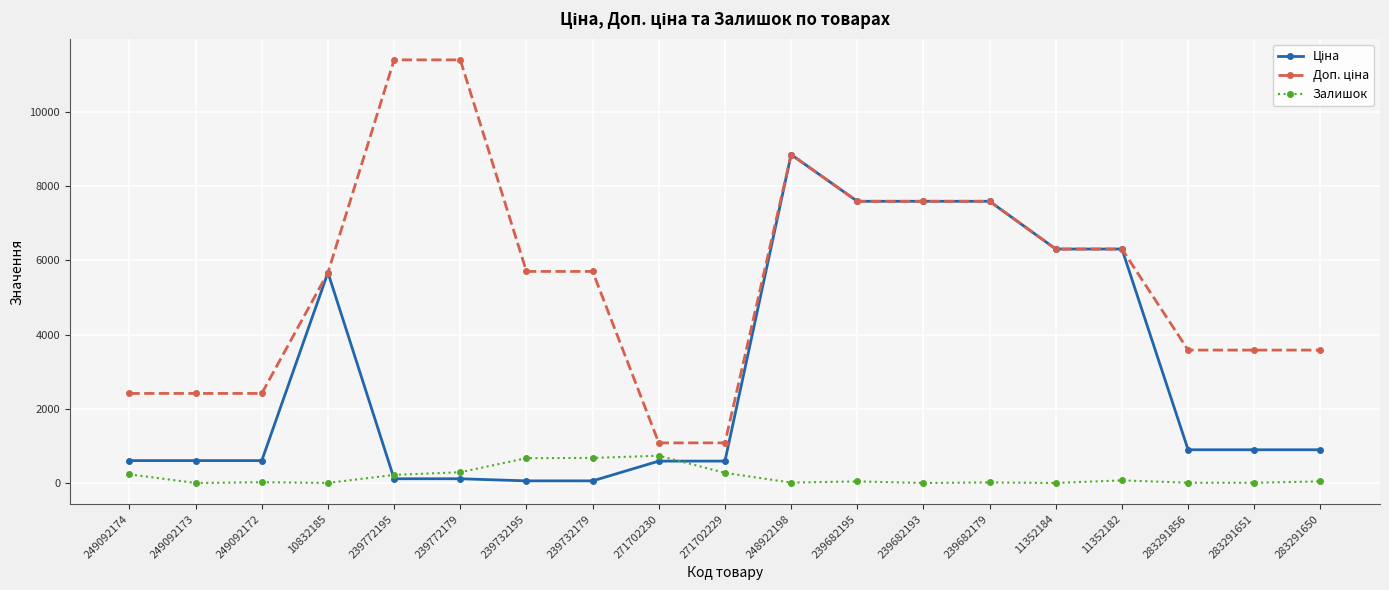

What is the spread (max minus min) of values at 271702229?

809.7